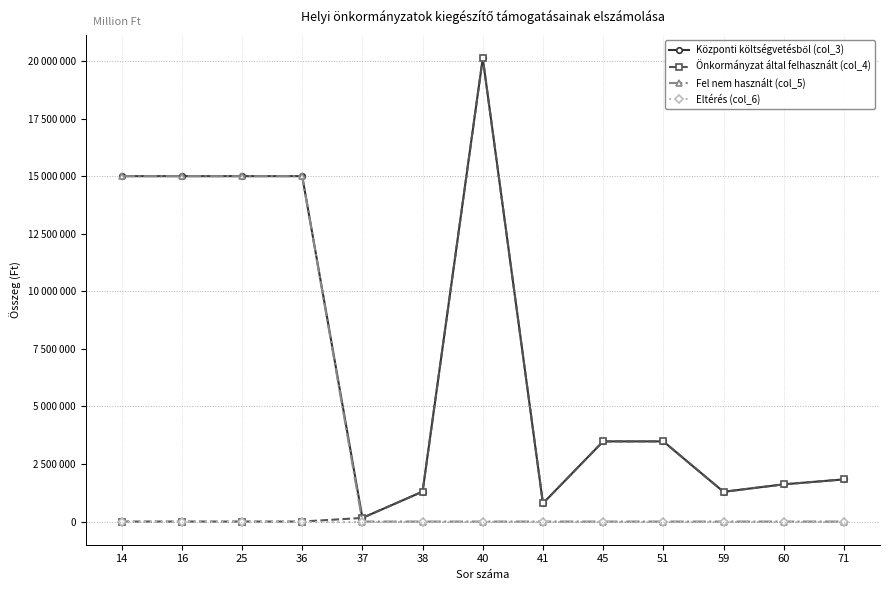

What is the total value across all series at 60?

3232150